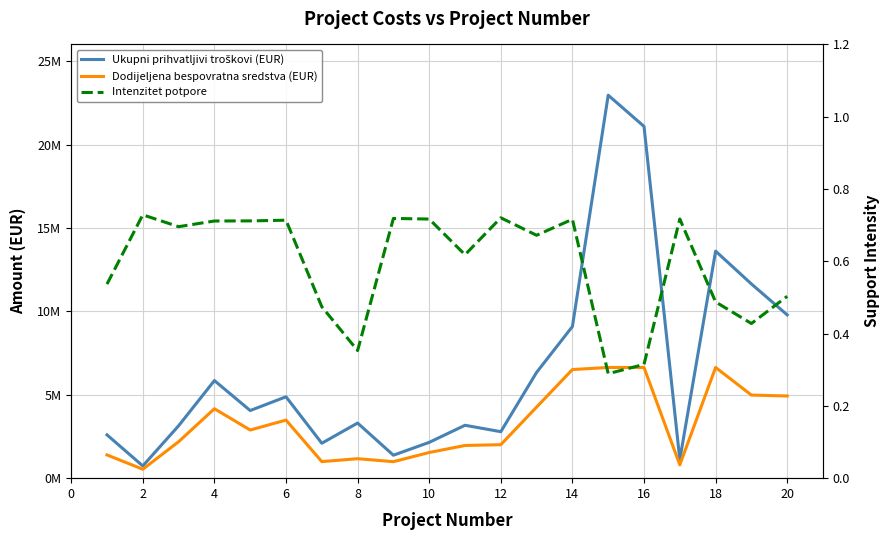

The Ukupni prihvatljivi troškovi (EUR) series shows 7977666.2 at 16. True or false?

False